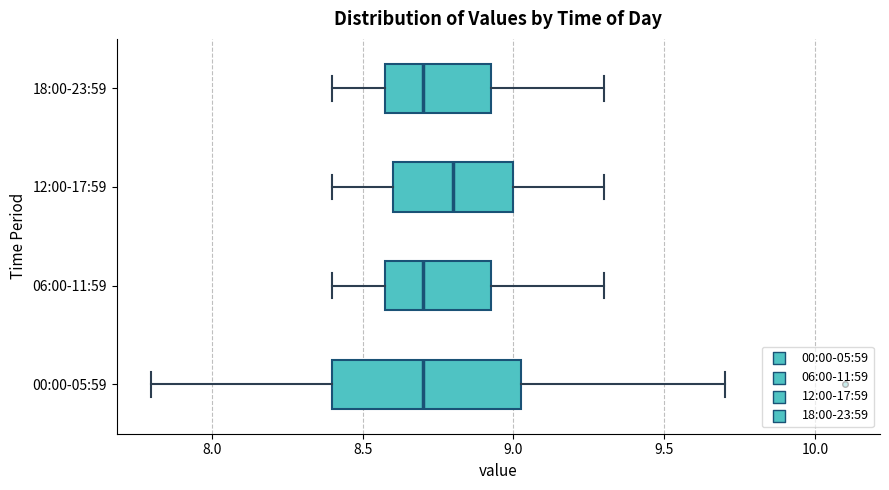

Reading bottom to top, read every box against the x-axis: the position of its median line, the range the box covers, and the ends of its whiskers. The values are not printed on the chart, so give them approximately, as read against the axis.

00:00-05:59: median 8.70, box 8.40 to 9.05, whiskers 7.80 to 9.70
06:00-11:59: median 8.70, box 8.60 to 8.95, whiskers 8.40 to 9.30
12:00-17:59: median 8.80, box 8.60 to 9.00, whiskers 8.40 to 9.30
18:00-23:59: median 8.70, box 8.60 to 8.95, whiskers 8.40 to 9.30